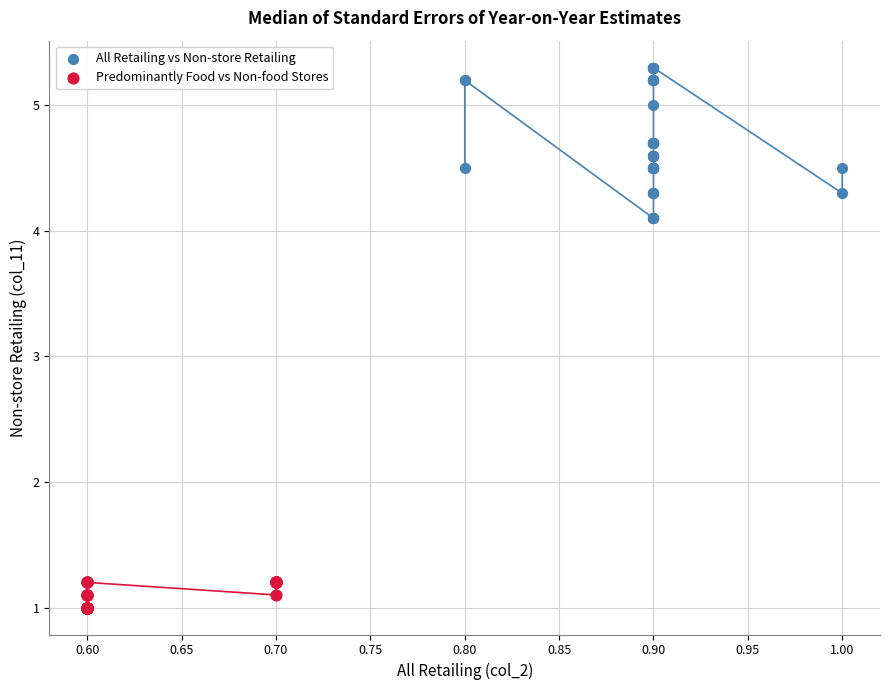

Which series contains the highest Y value?

All Retailing vs Non-store Retailing